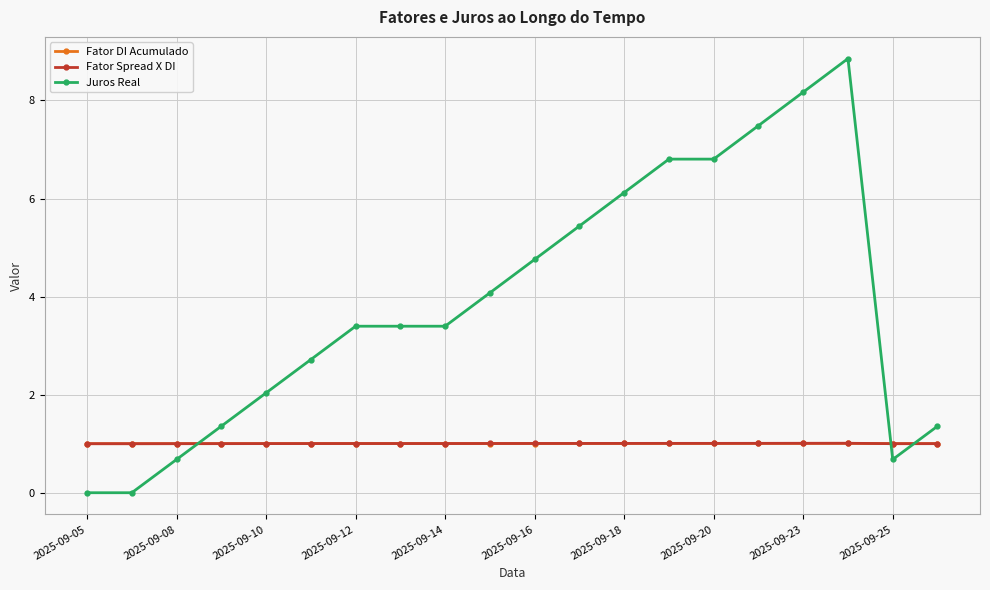

How many times do Fator Spread X DI and Juros Real cross each other?

3